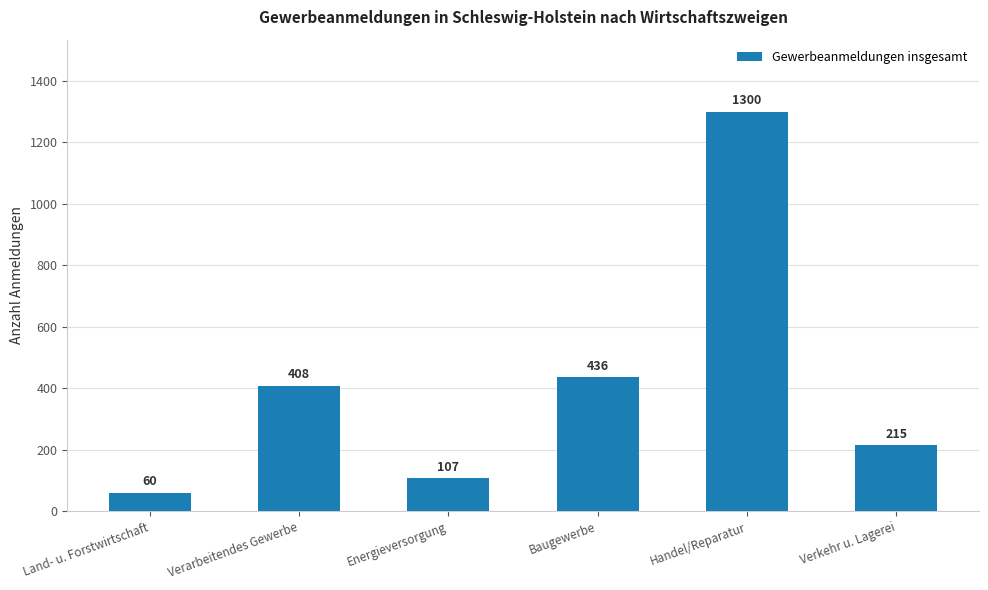

What is the label of the 5th bar from the left?

Handel/Reparatur